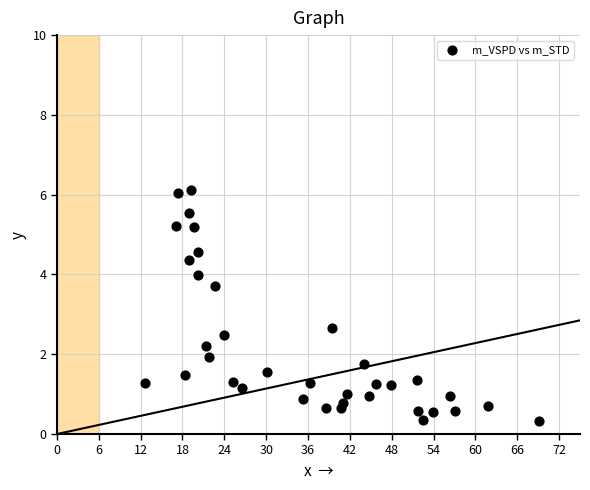

What Y value in the scatter plot is closest to 3?

2.6